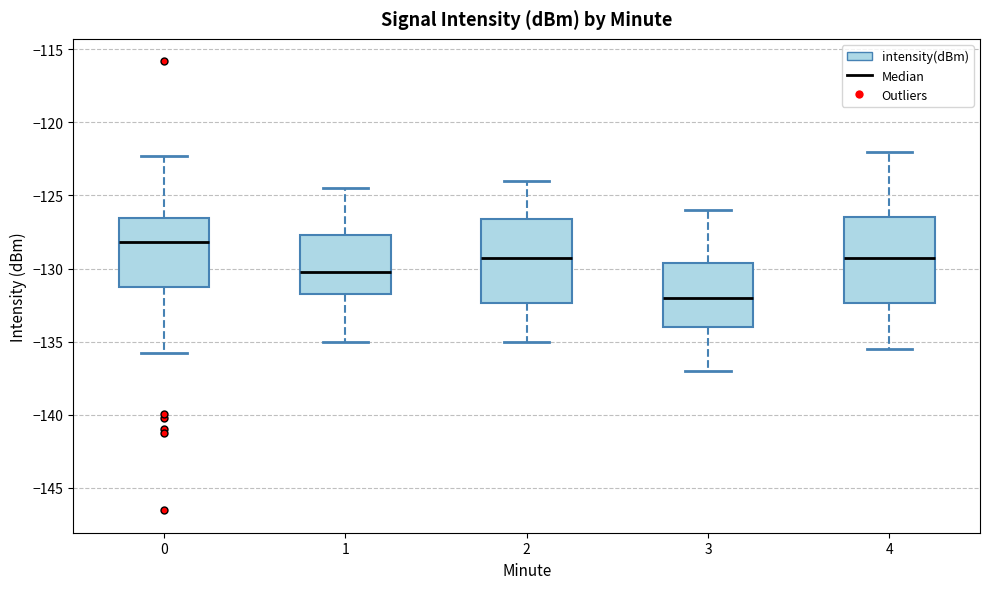

Which box has the lowest median line?

3